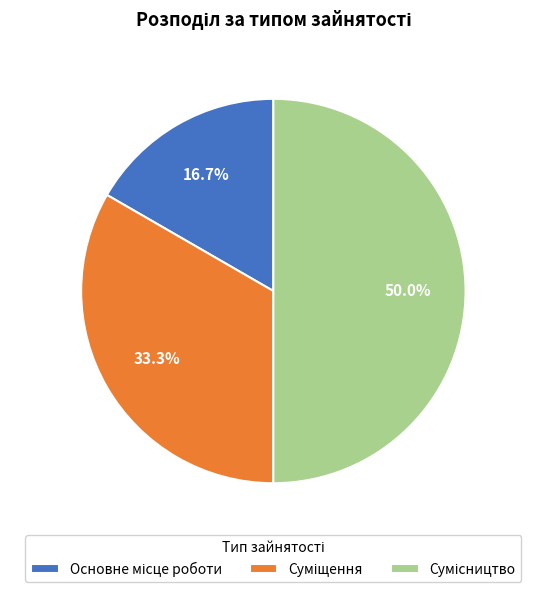

To the nearest percent, what is the difference between the Основне місце роботи and Суміщення slice percentages?

17%